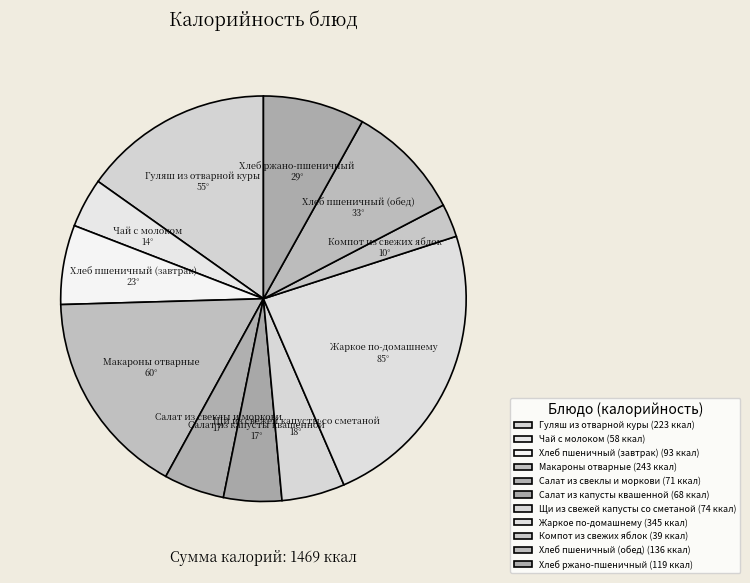

Combined, do Хлеб пшеничный (завтрак) and Гуляш из отварной куры account for over 50%?

No